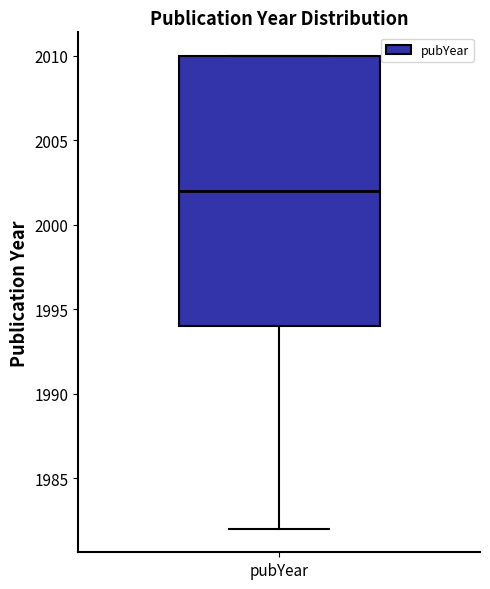

Transcribe this box plot: give where the median line is, the range the box spans, and where the two whiskers end, as read against the y-axis. The values are not printed on the chart, so give them approximately, as read against the axis.

median 2002, box 1994 to 2010, whiskers 1982 to 2010